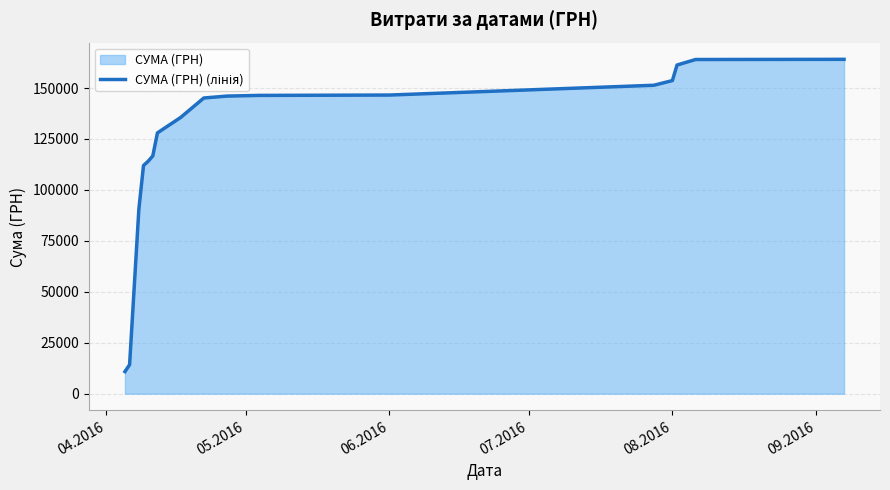

What is the sum of all values?

2229936.6